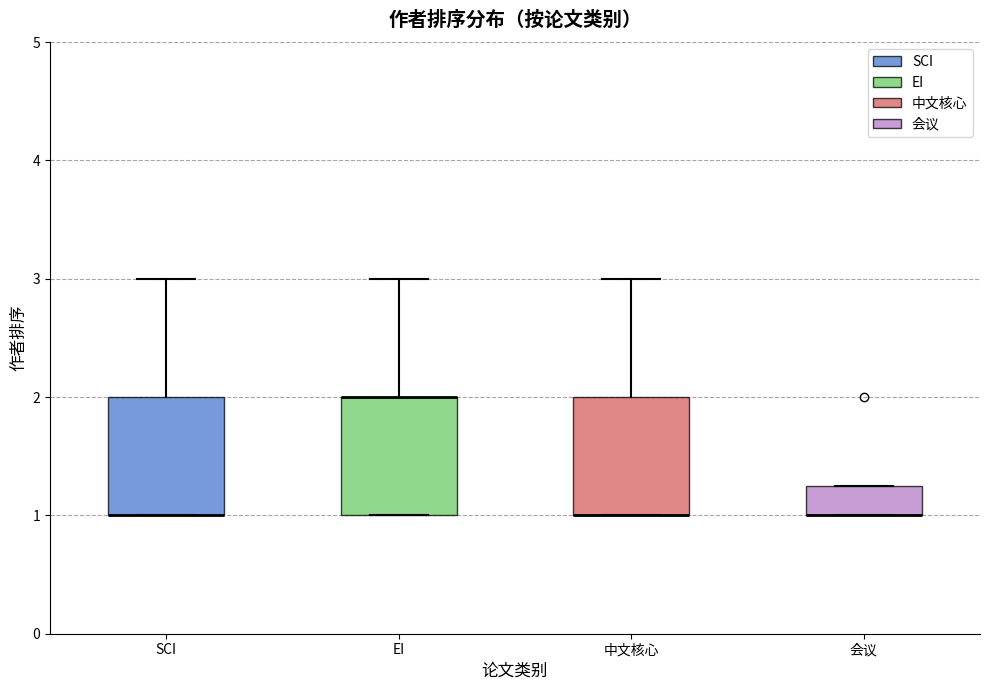

Reading left to right, read every box against the y-axis: the position of its median line, the range the box covers, and the ends of its whiskers. The values are not printed on the chart, so give them approximately, as read against the axis.

SCI: median 1.0 (drawn on the box's lower edge), box 1.0 to 2.0, whiskers 1.0 to 3.0
EI: median 2.0 (drawn on the box's upper edge), box 1.0 to 2.0, whiskers 1.0 to 3.0
中文核心: median 1.0 (drawn on the box's lower edge), box 1.0 to 2.0, whiskers 1.0 to 3.0
会议: median 1.0 (drawn on the box's lower edge), box 1.0 to 1.3, whiskers 1.0 to 1.3